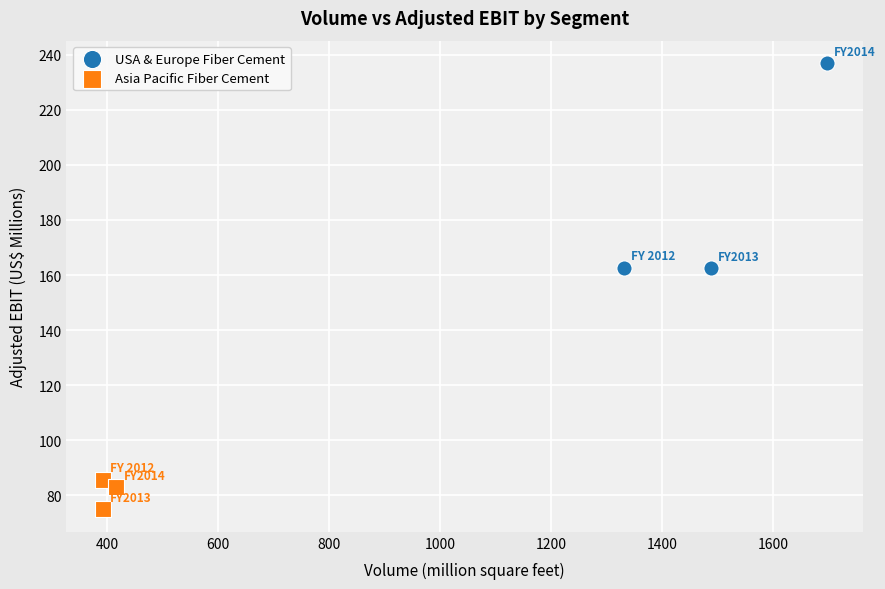

Which series contains the highest Y value?

USA & Europe Fiber Cement